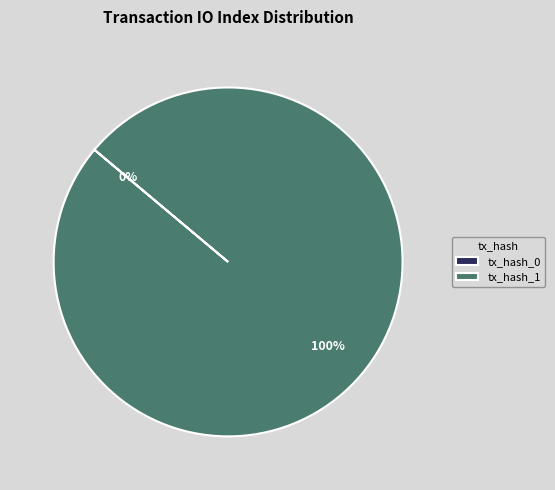

True or false: tx_hash_0 accounts for 1% of the total.

False